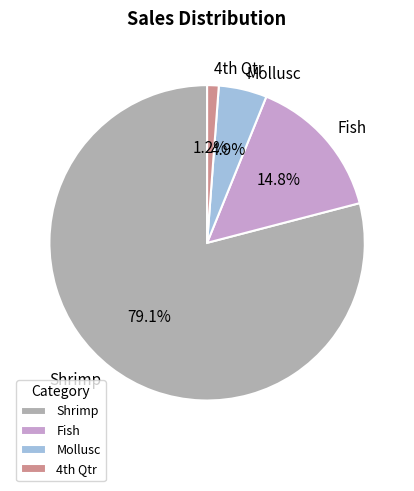

True or false: Shrimp accounts for 71% of the total.

False